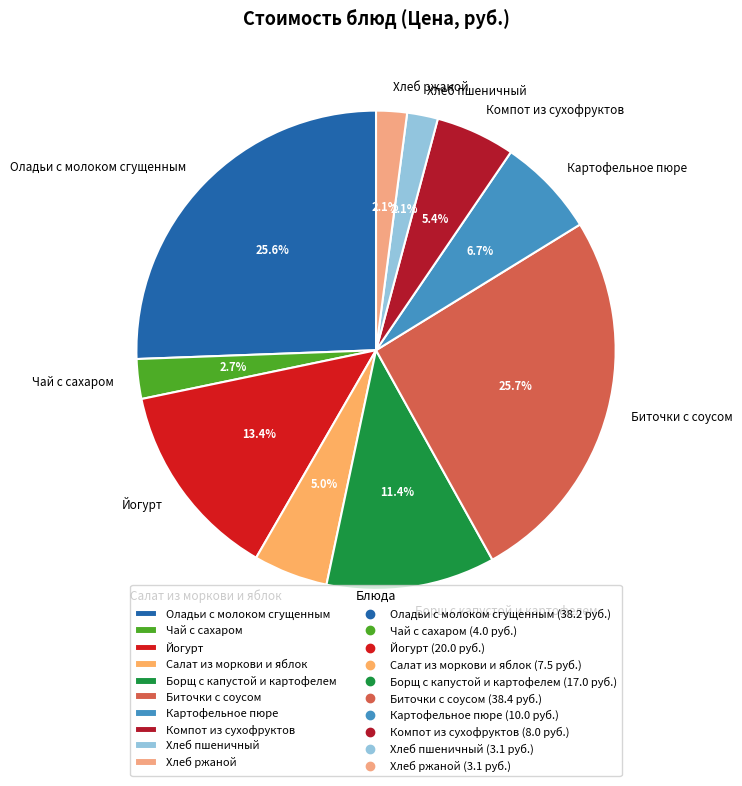

What percentage is the Борщ с капустой и картофелем slice, to the nearest percent?

11%